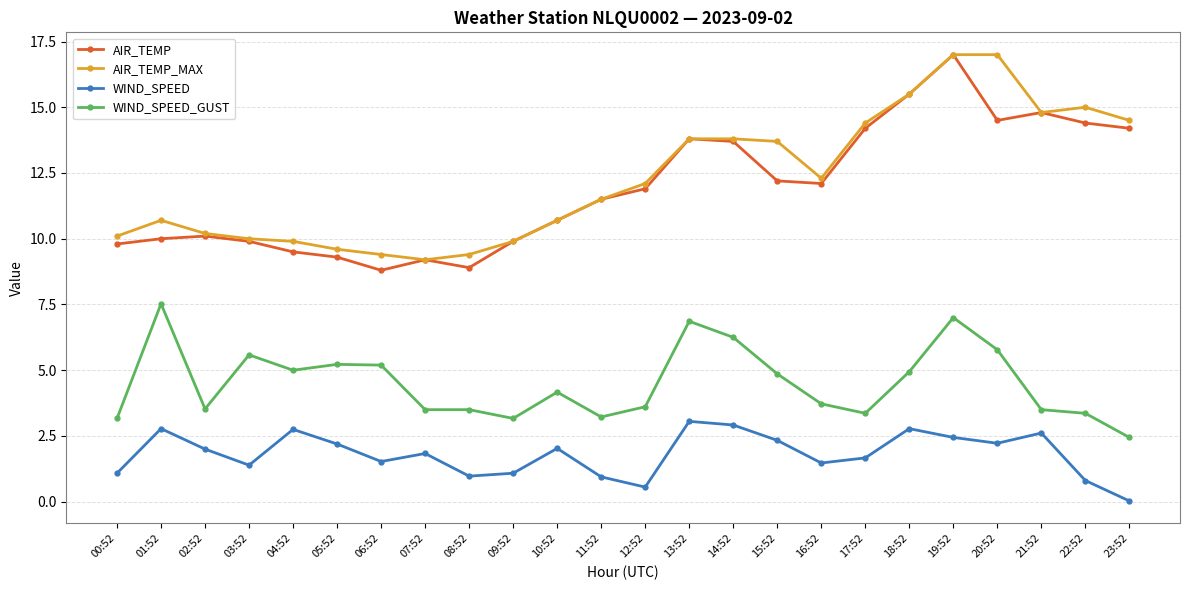

True or false: AIR_TEMP has more than 1 interior local peaks.

True